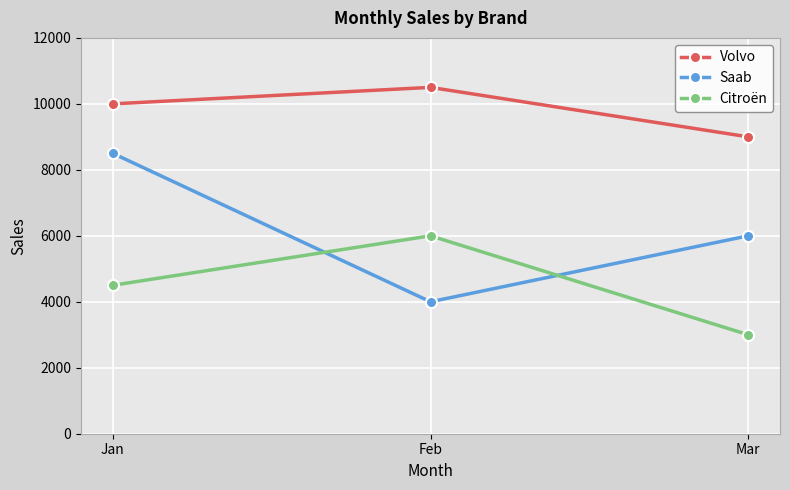

What is the highest value of the Volvo series?

10500